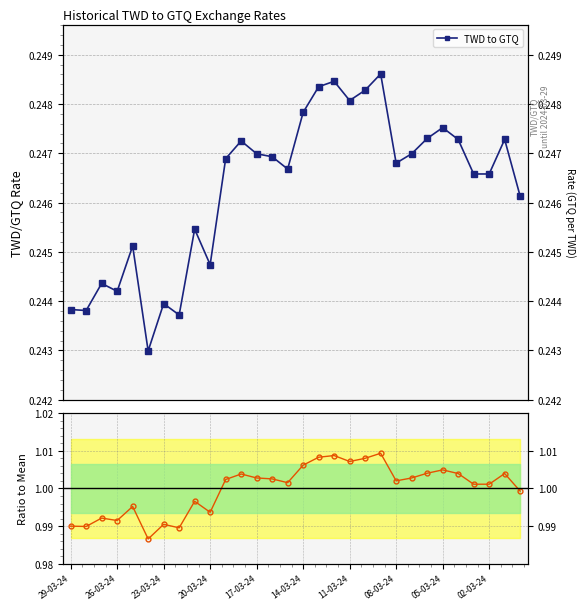

How many interior local valleys does the Ratio to Mean series have?

8